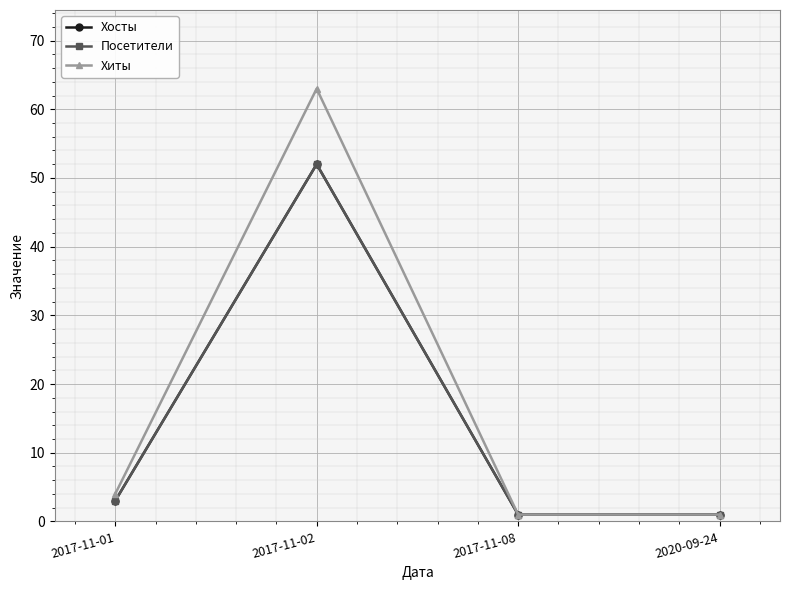

Which category has the highest value in the Хиты series?

2017-11-02